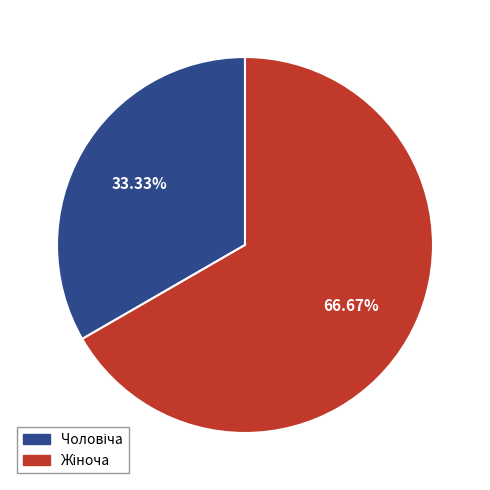

Is there any slice that represents more than half of the pie?

Yes